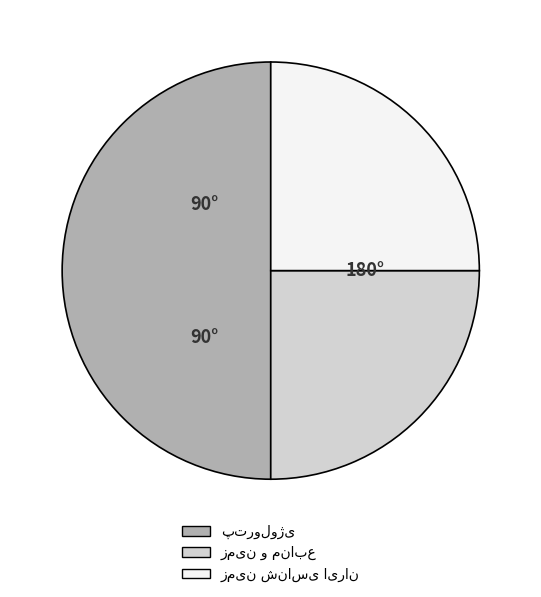

Which category has the biggest portion of the pie?

پترولوژی